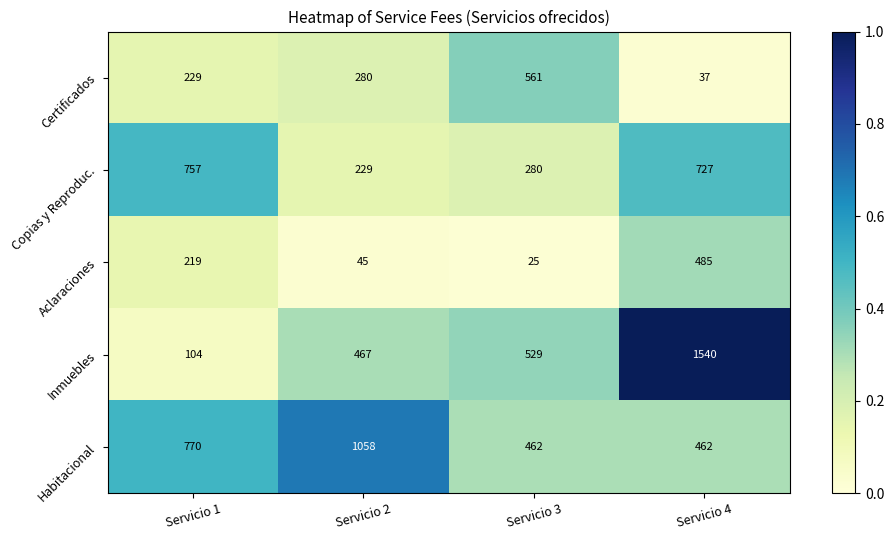

What is the difference between the maximum and second lowest values in the Aclaraciones series?

440